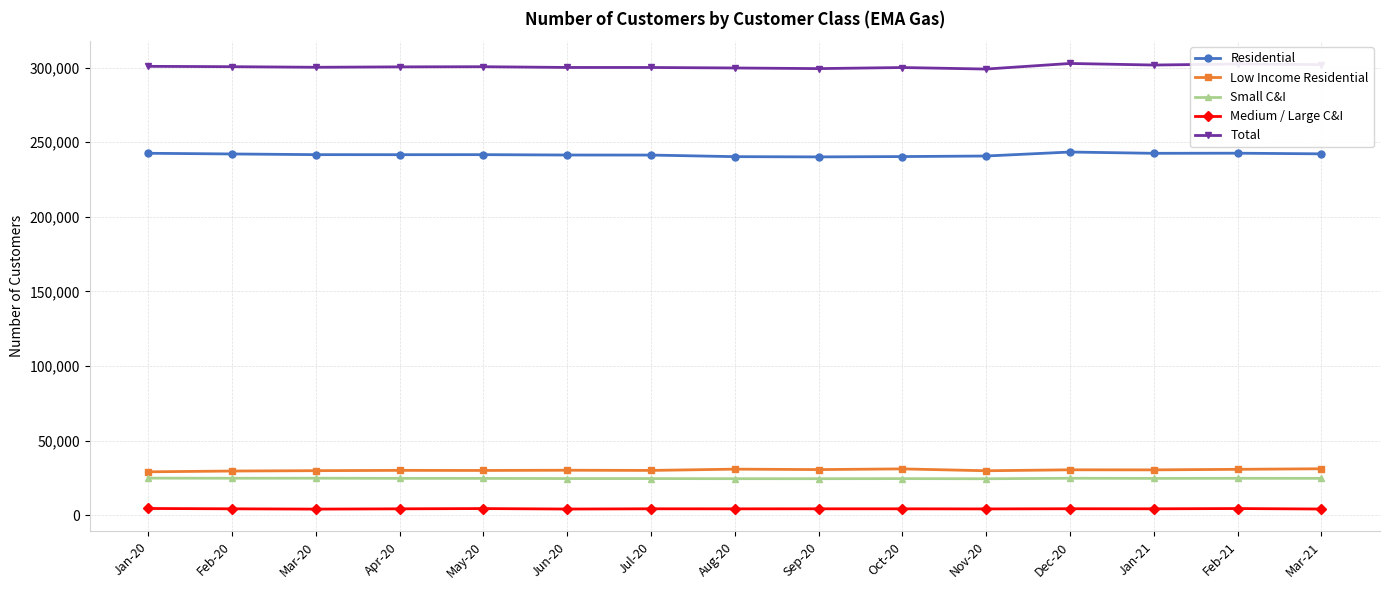

What is the maximum value shown in the chart?

302791